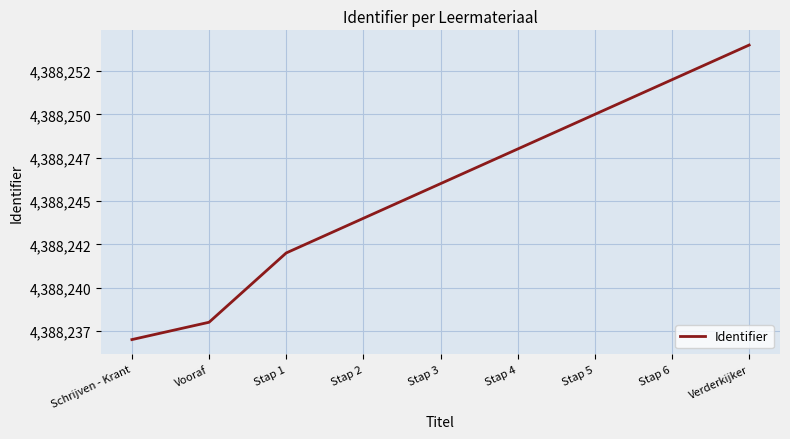

Is this an area chart (filled region under the line)?

No